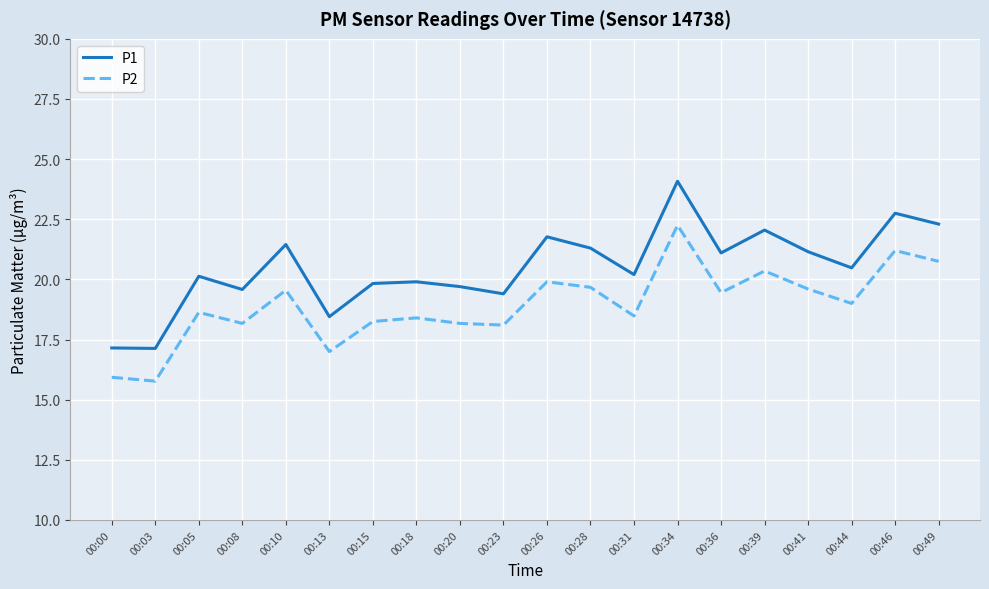

Where does the P2 series first go above 19?

00:10